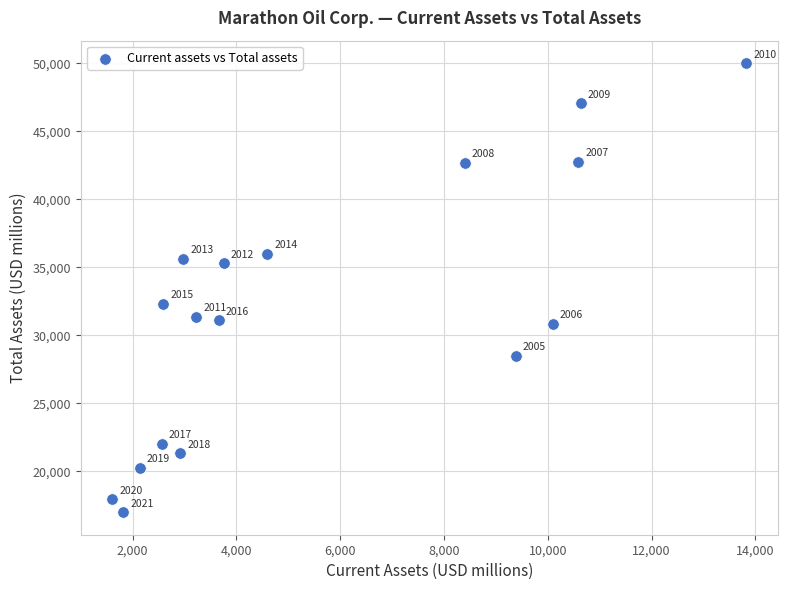

What is the range of Y values (max minus min)?

33020